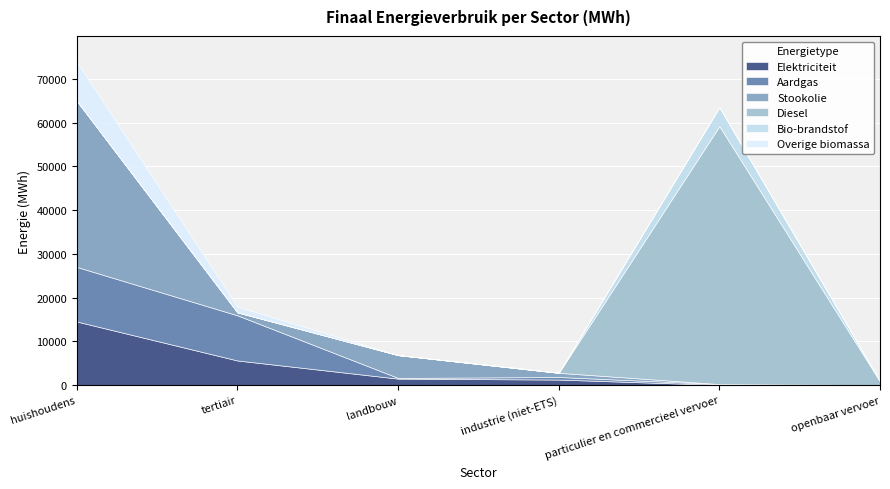

What is the total value across all series at openbaar vervoer?

877.9